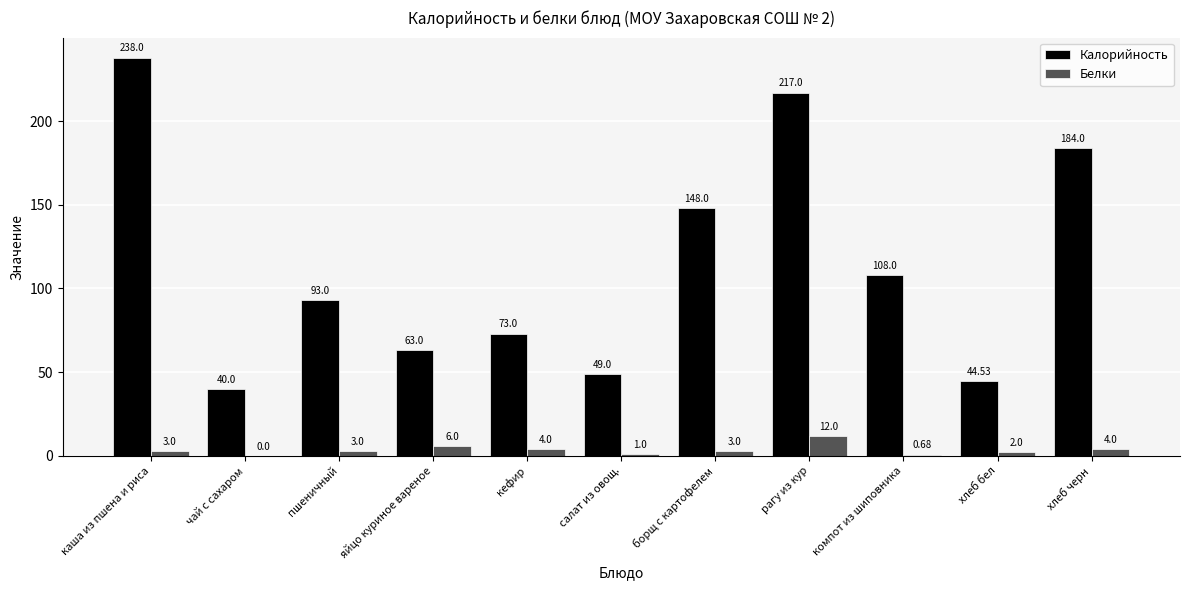

At which label does Белки reach its peak?

рагу из кур